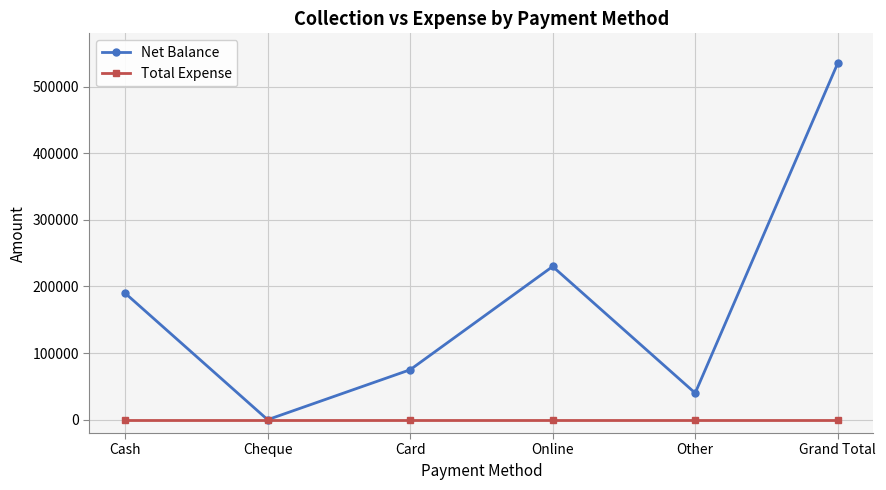

What are all the series names shown in the legend?

Net Balance, Total Expense